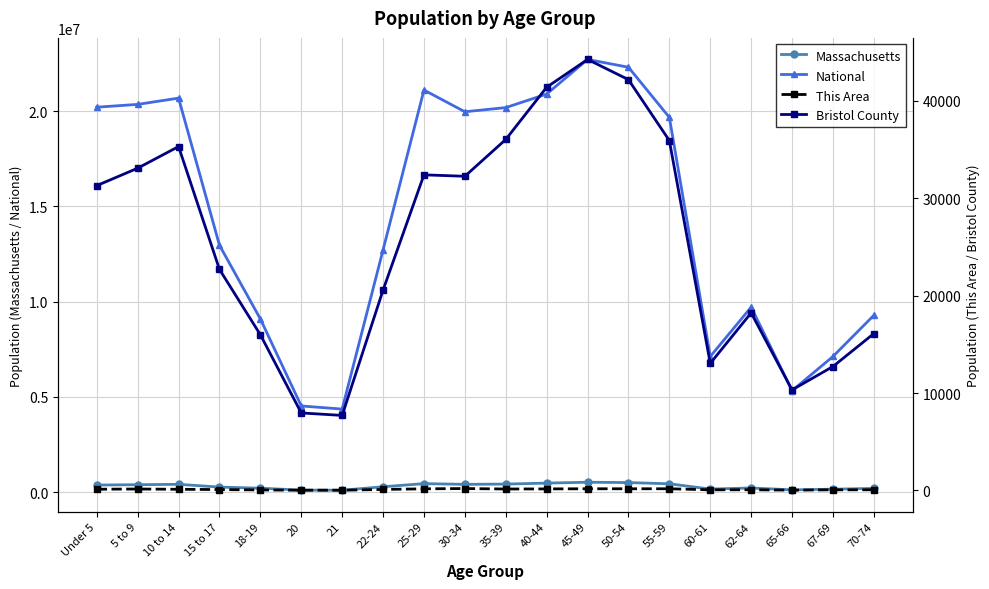

At which category is the sum across all series the highest?

45-49